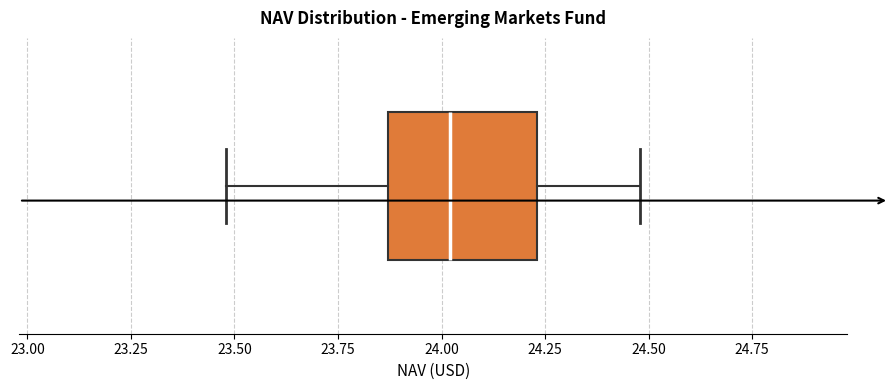

Where does the median line of the box sit on the x-axis? The values are not printed on the chart, so give them approximately, as read against the axis.

24.00